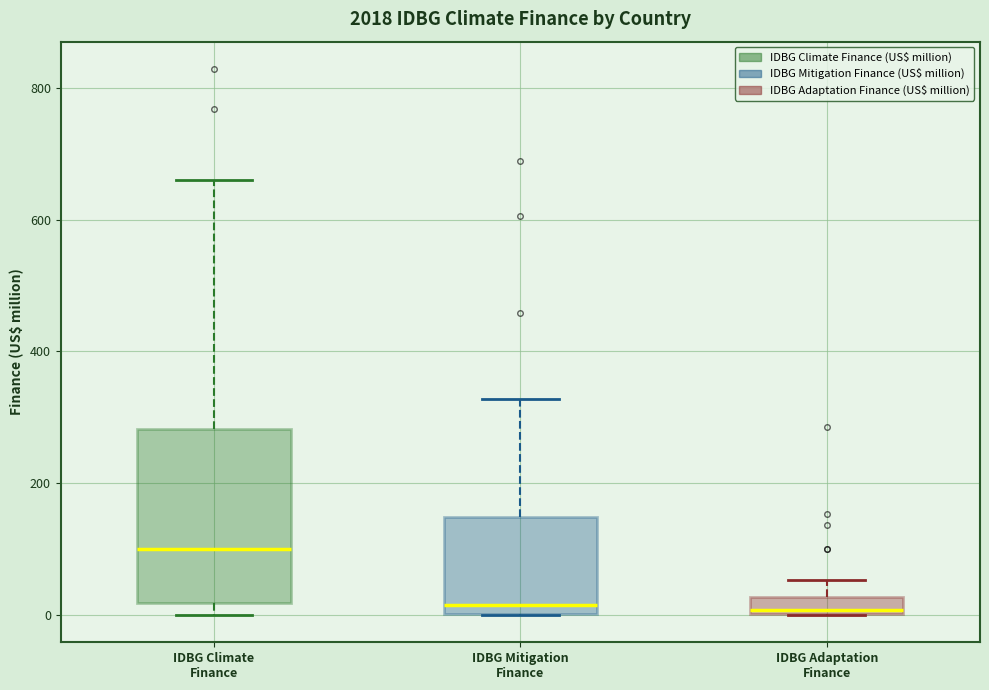

Where is the lower edge of the box for IDBG Adaptation Finance on the y-axis? The values are not printed on the chart, so give them approximately, as read against the axis.

0